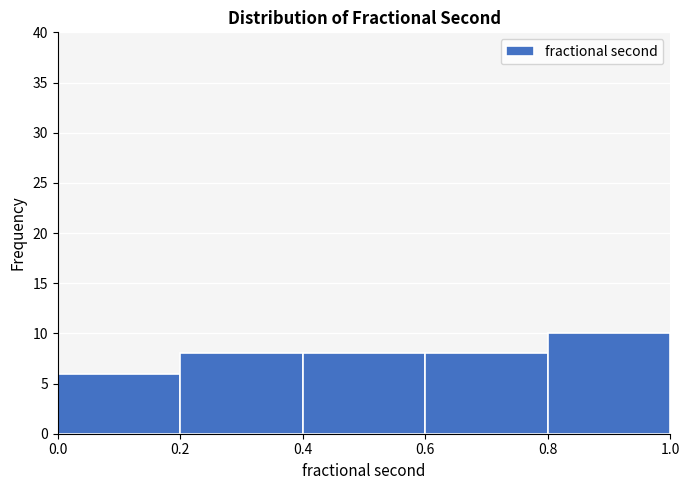

Over which range of the x-axis is the bar tallest?

0.8 to 1.0